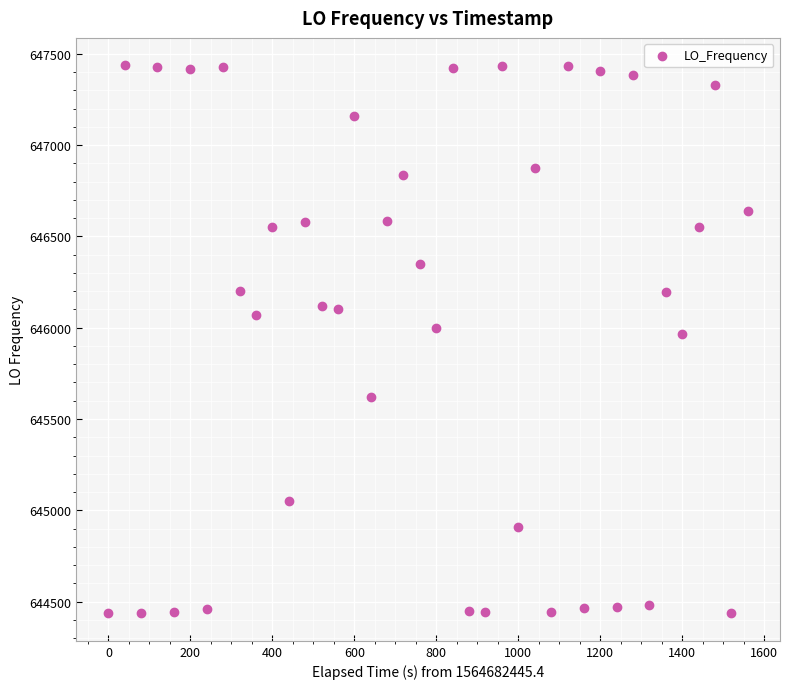

What is the range of Y values (max minus min)?

3001.4